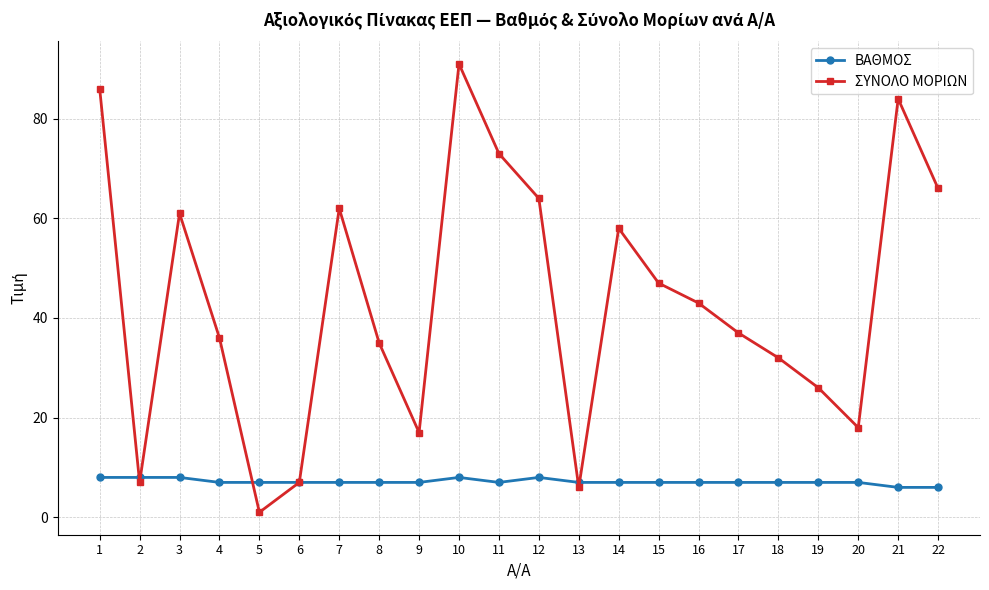

What is the total value across all series at 8?

42